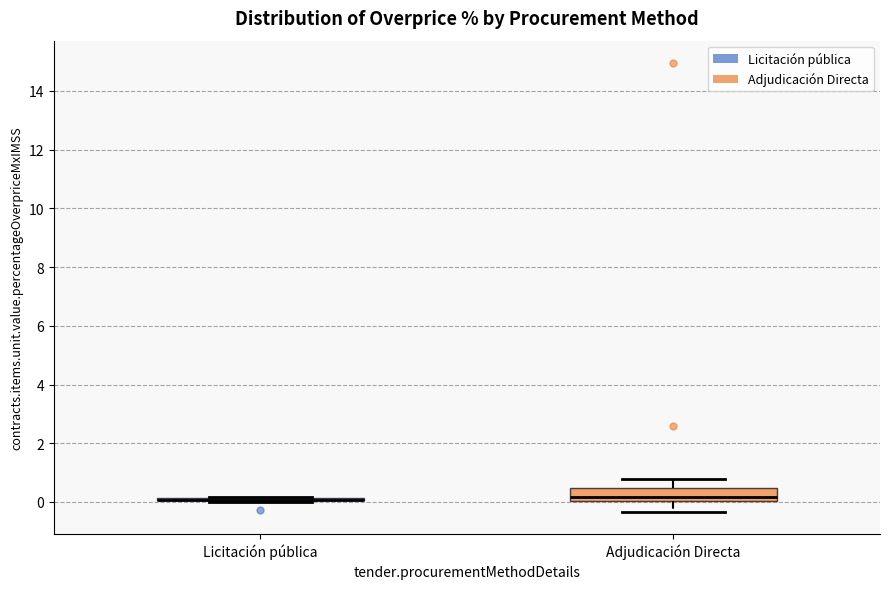

Reading left to right, transcribe this box plot: for each box, give where its median line is, the range the box spans, and where its two whiskers end, as read against the y-axis. The values are not printed on the chart, so give them approximately, as read against the axis.

Licitación pública: box collapsed to a line at 0.0, whiskers 0.0 to 0.2
Adjudicación Directa: median 0.2, box 0.0 to 0.4, whiskers -0.4 to 0.8